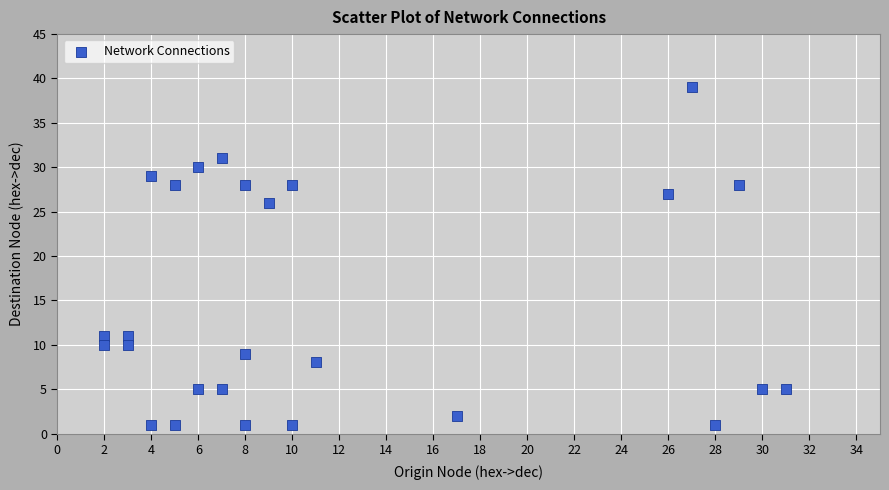

What is the range of X values (max minus min)?

29